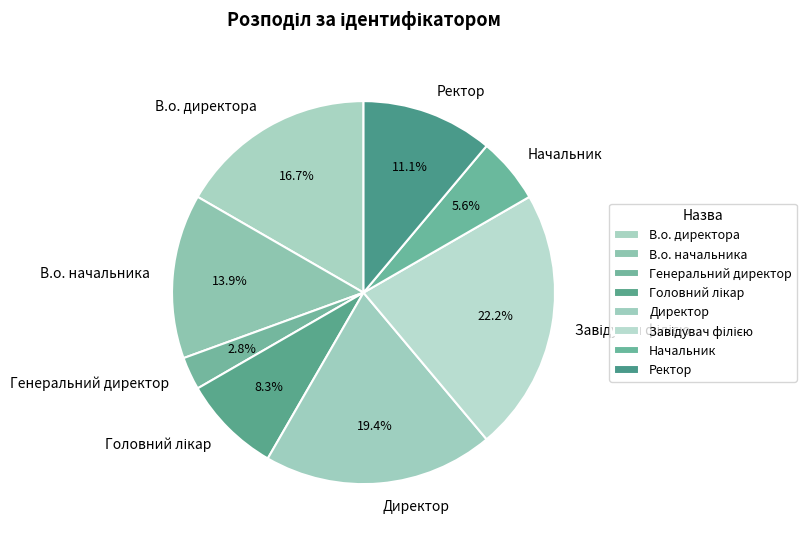

Which slice is the smallest?

Генеральний директор